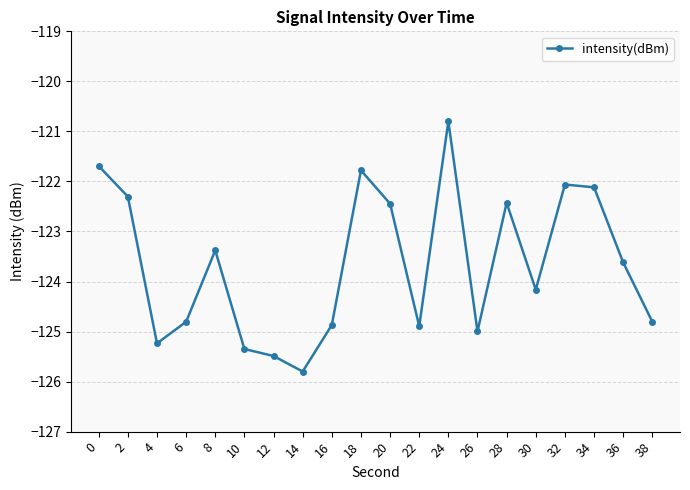

What is the value of the 18th point from the left?

-122.1